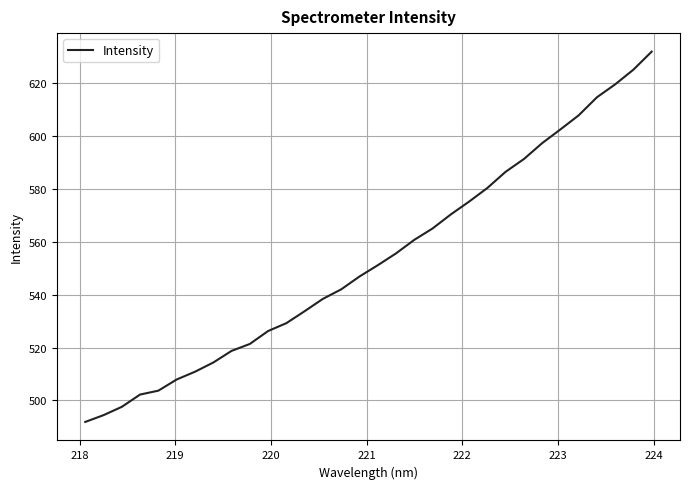

What is the smallest value displayed?

491.9